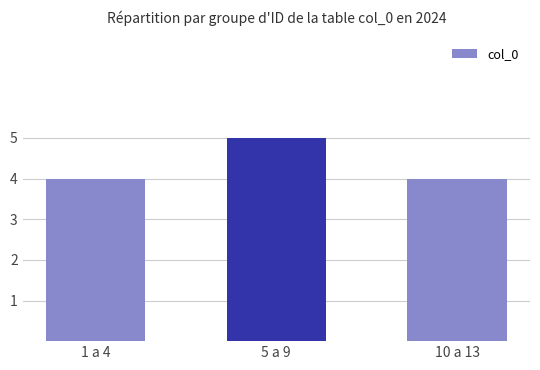

At which category does the chart reach its peak across all series?

5 a 9